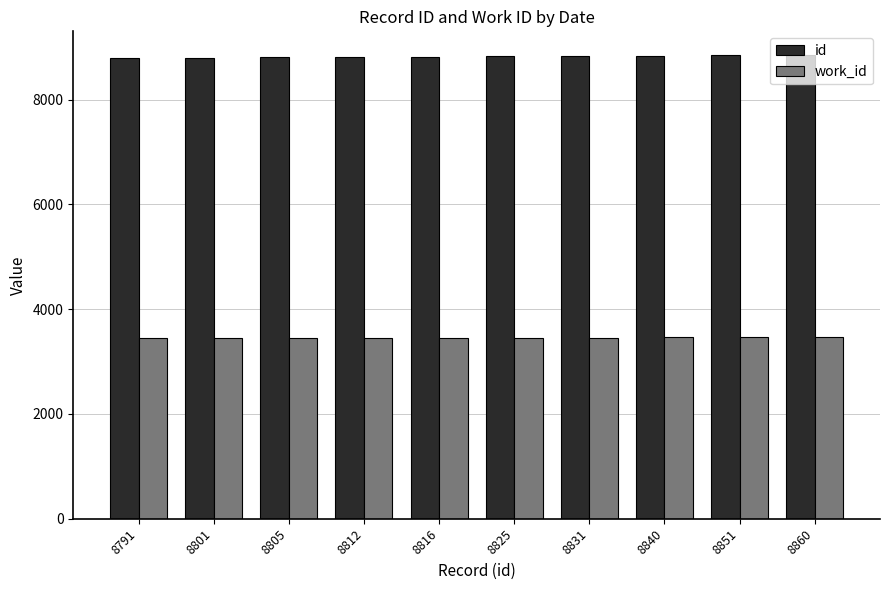

Which series has the largest total across all categories?

id